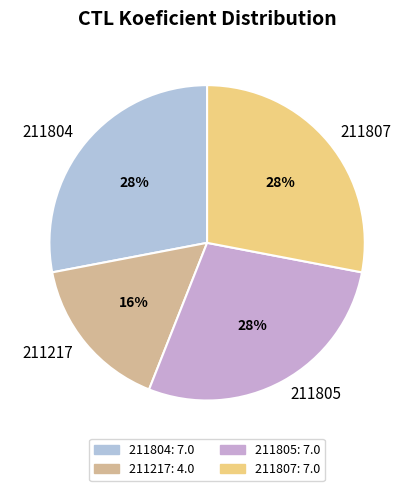

To the nearest percent, what portion does 211805 represent?

28%